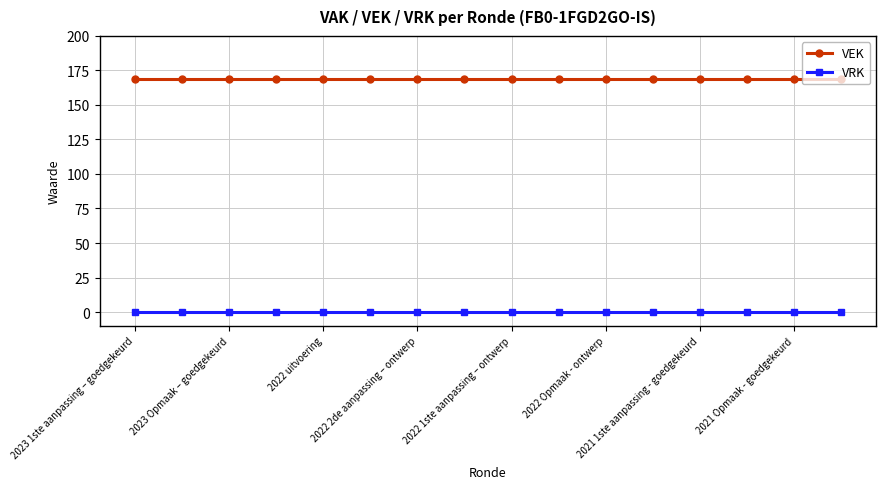

Rank the series by their average value, from highest to lowest.

VEK, VRK